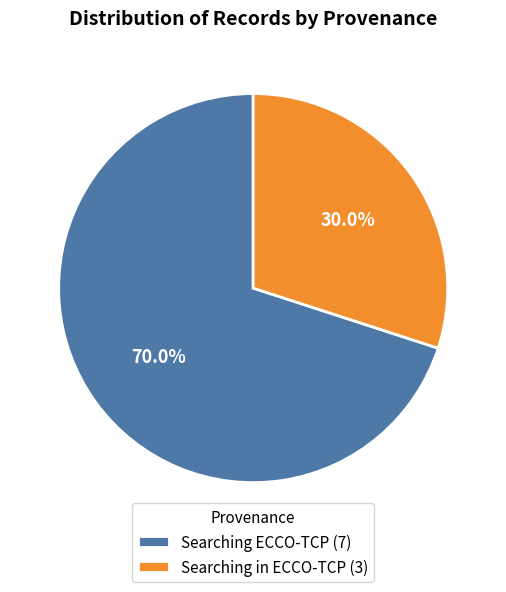

Which slice represents more than half of the pie?

Searching ECCO-TCP (7)